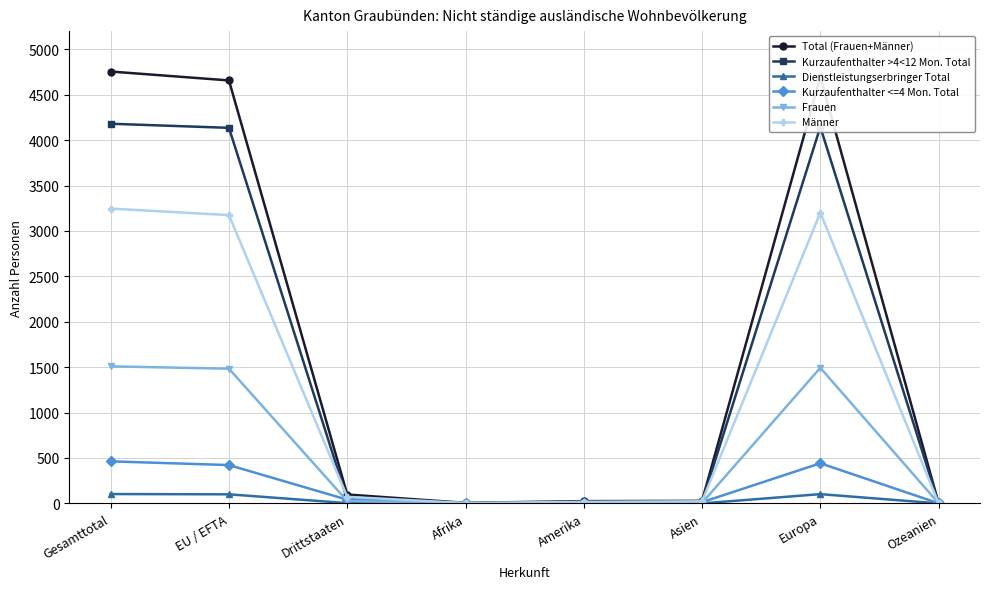

True or false: Dienstleistungserbringer Total has a value of 0 at Ozeanien.

True